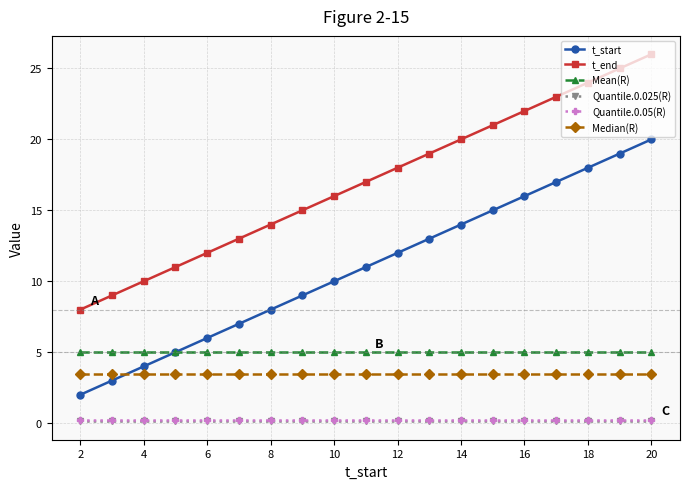

Which series has the largest total across all categories?

t_end